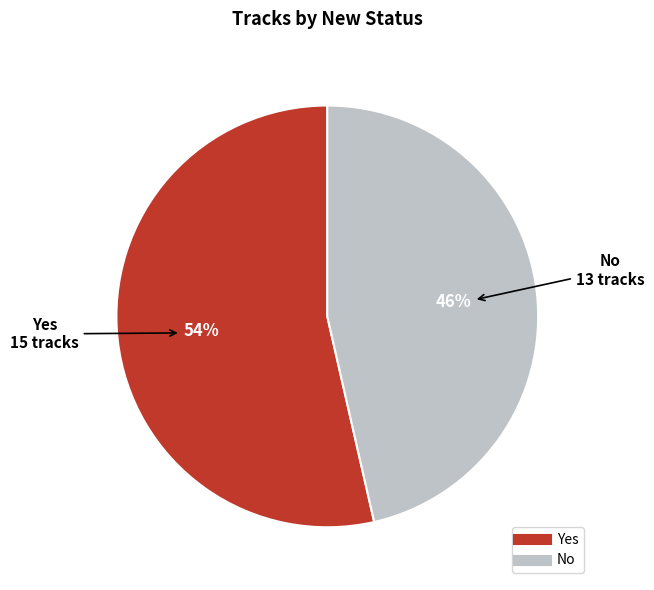

The Yes slice represents 48% of the pie. True or false?

False